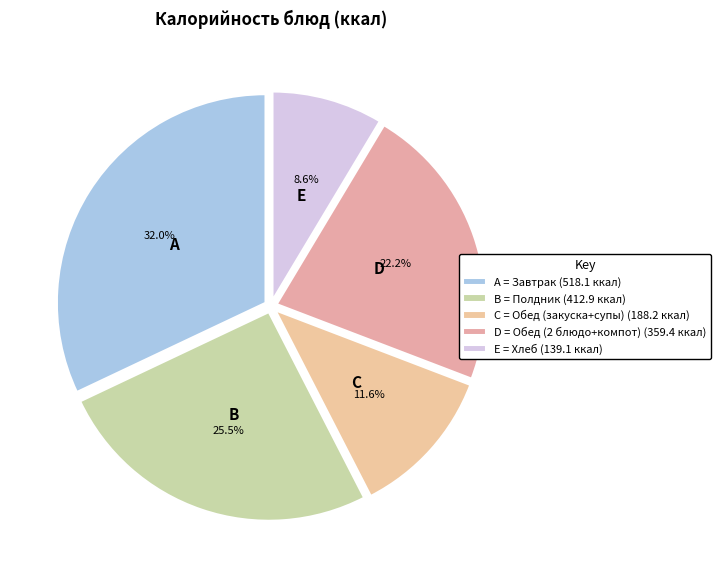

Which slice is the smallest?

E = Хлеб (139.1 ккал)